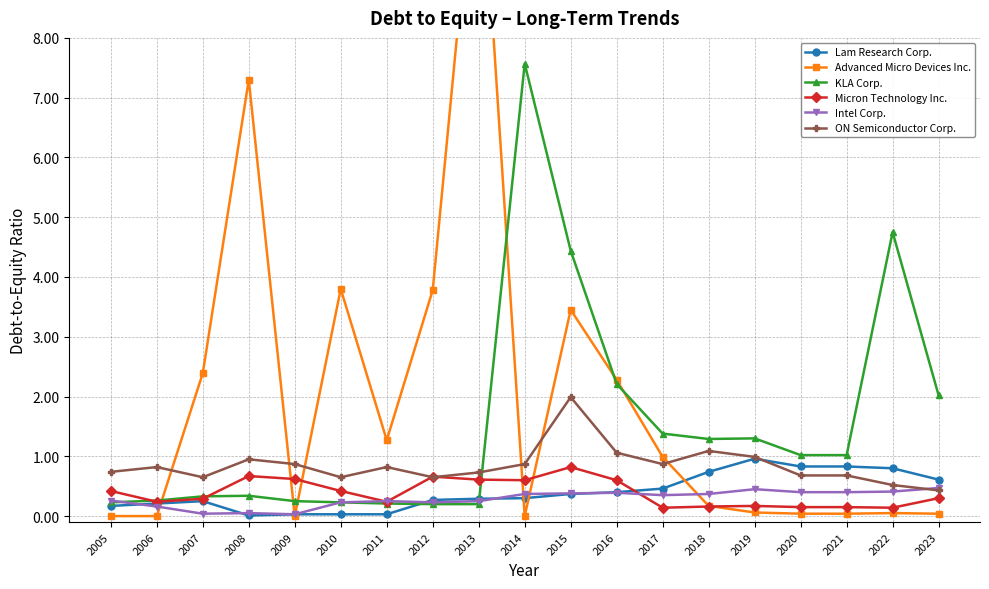

Which series has the largest range (max minus min)?

Advanced Micro Devices Inc.